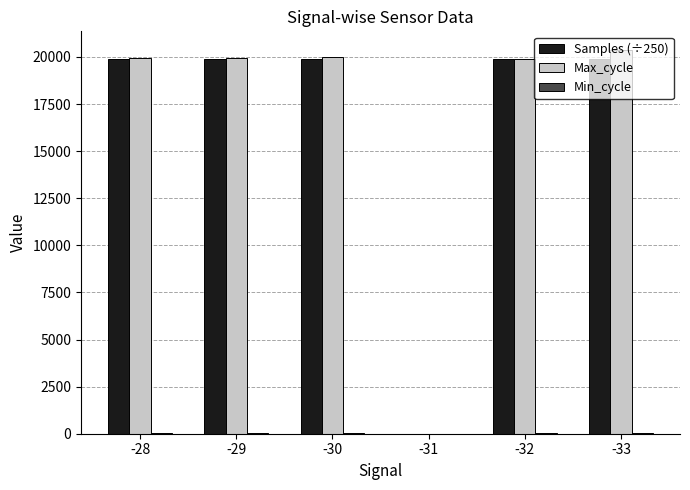

The value of Max_cycle at -32 is 19918.0. True or false?

True